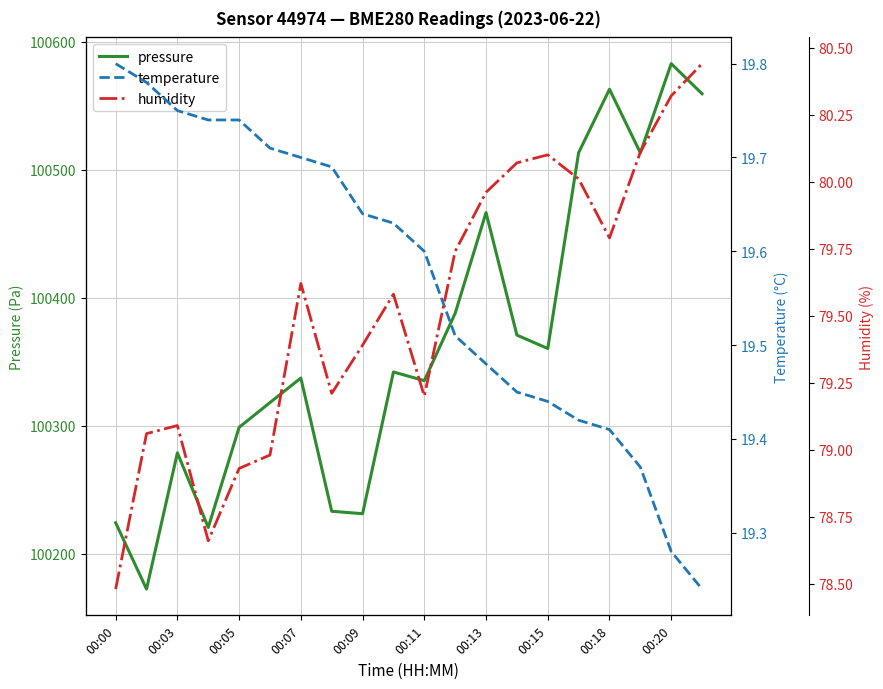

True or false: humidity and pressure intersect in this chart.

False